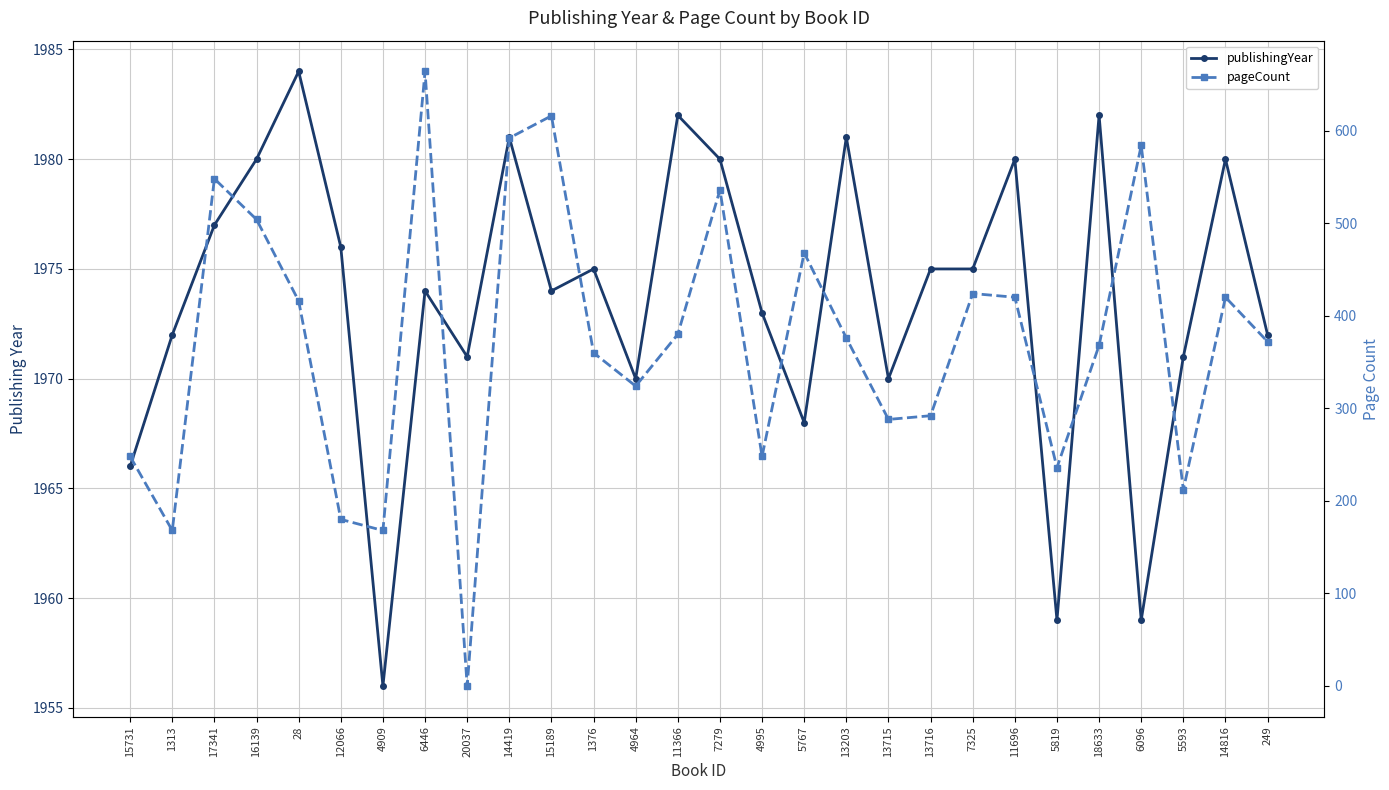

The value of publishingYear at 249 is 820. True or false?

False